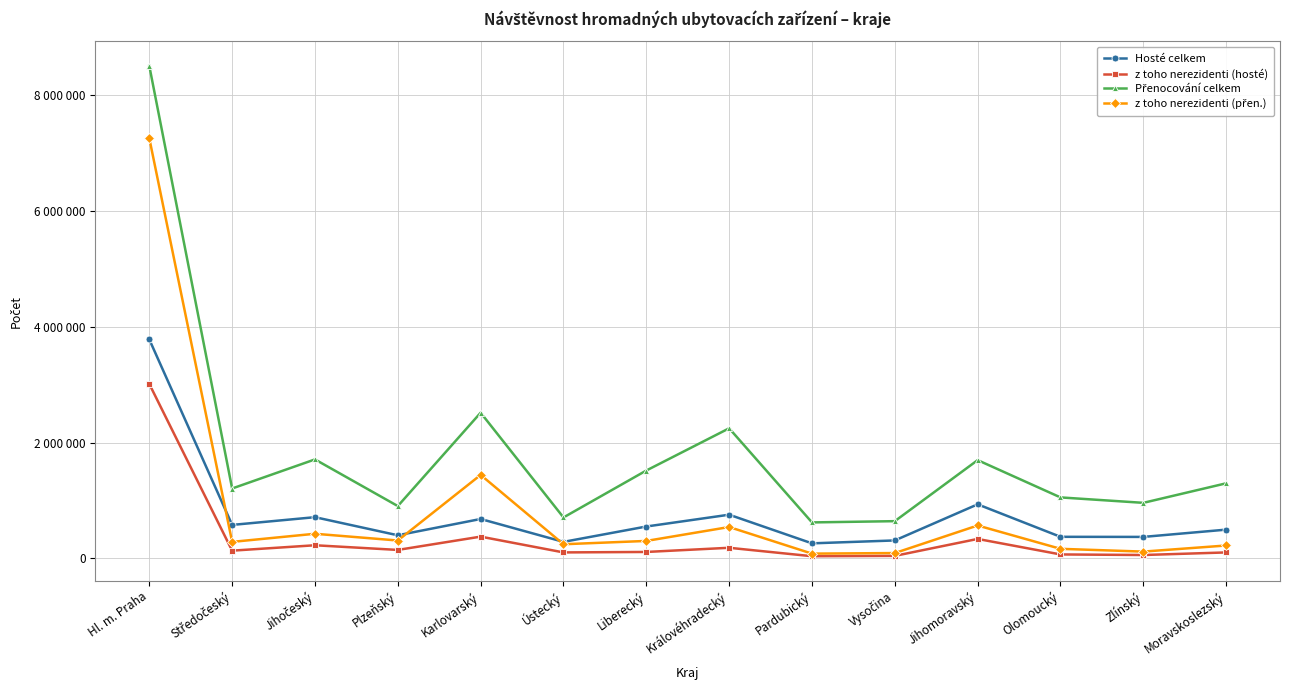

Does the chart have visible grid lines?

Yes